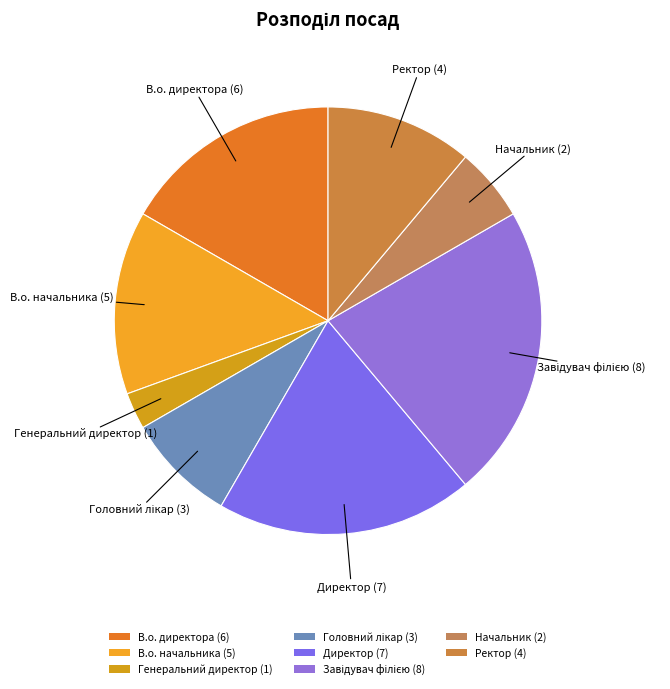

Which category has the smallest portion of the pie?

Генеральний директор